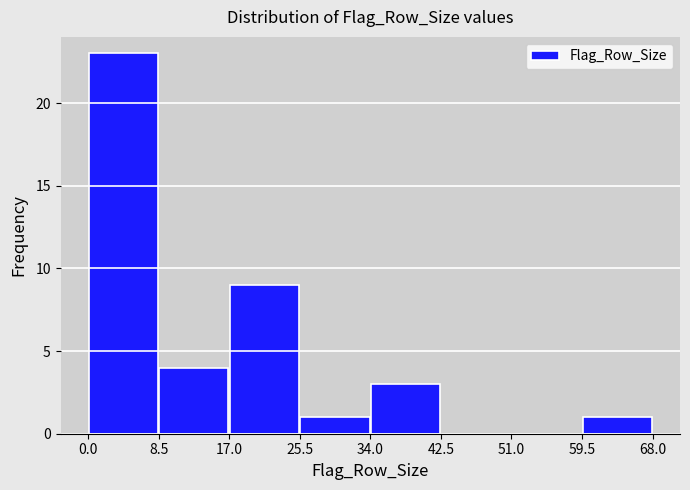

Which range on the x-axis has the tallest bar?

0.0 to 8.5